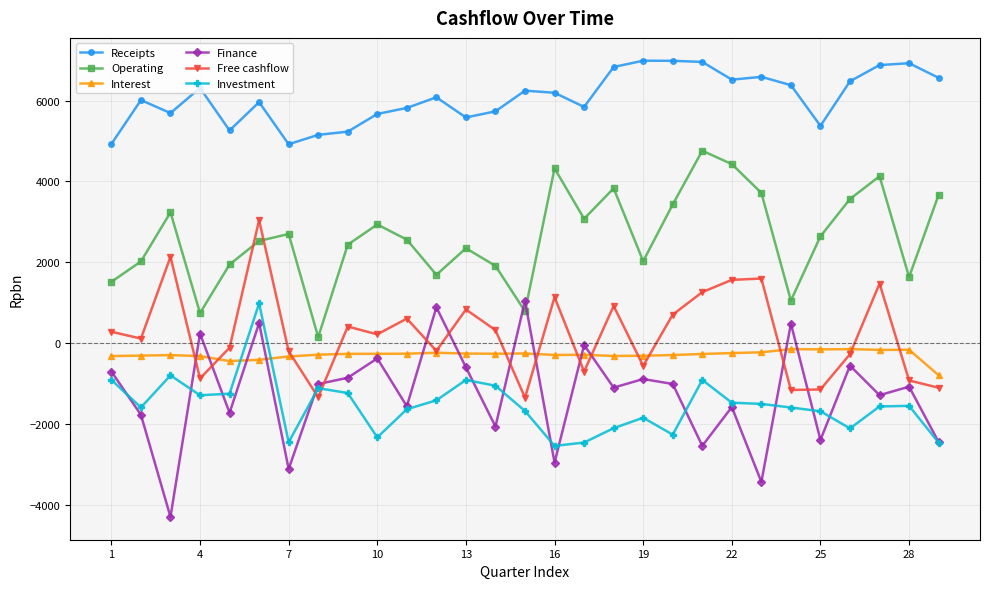

True or false: Free cashflow and Receipts cross at least once.

False